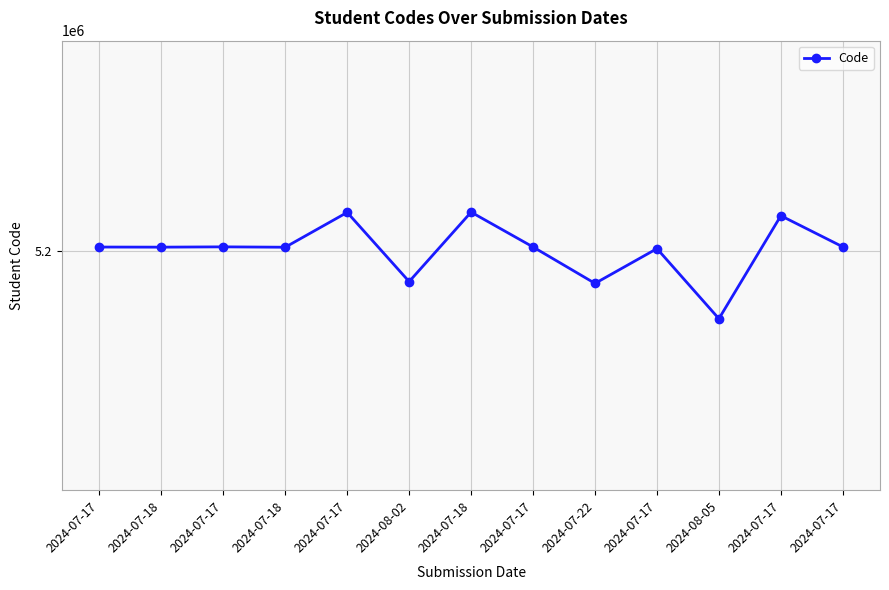

Which label corresponds to the largest value in the chart?

2024-07-18